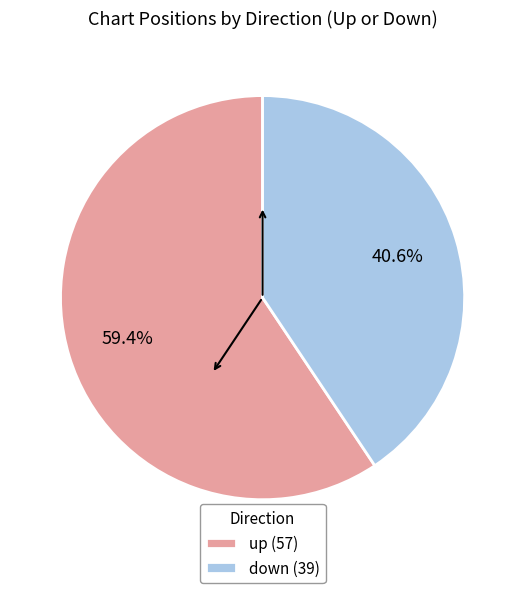

Approximately how many times larger is the value at down compared to up?

0.7